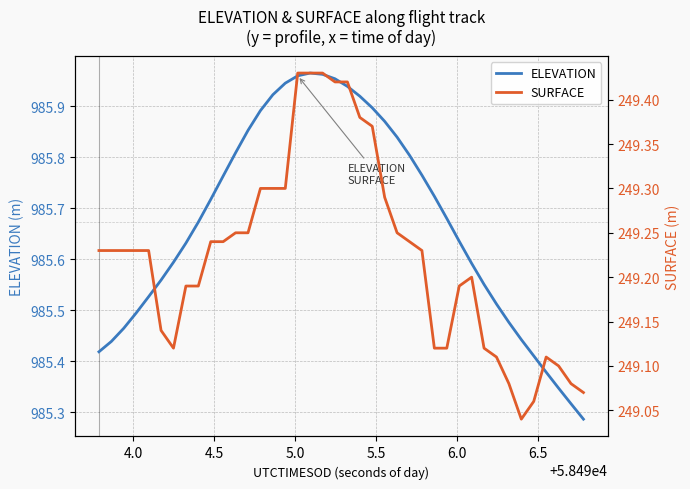

Count the number of categories in the chart.

40